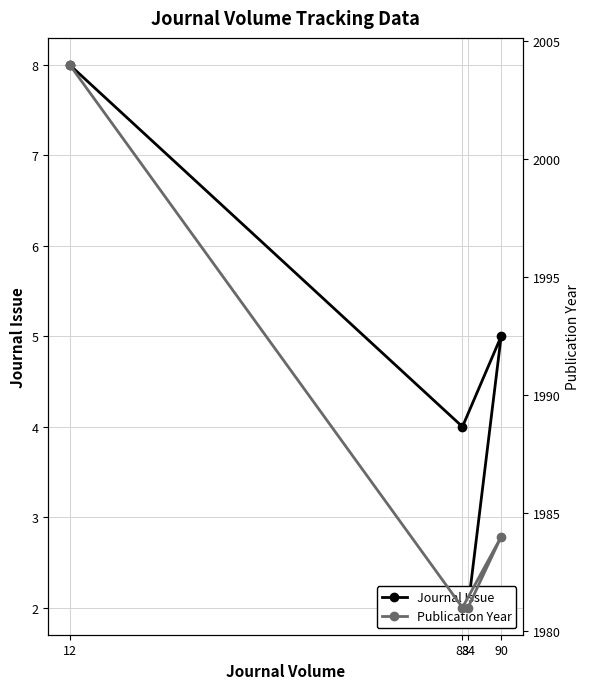

What is the difference between the second highest and second lowest values in the Publication Year series?

3